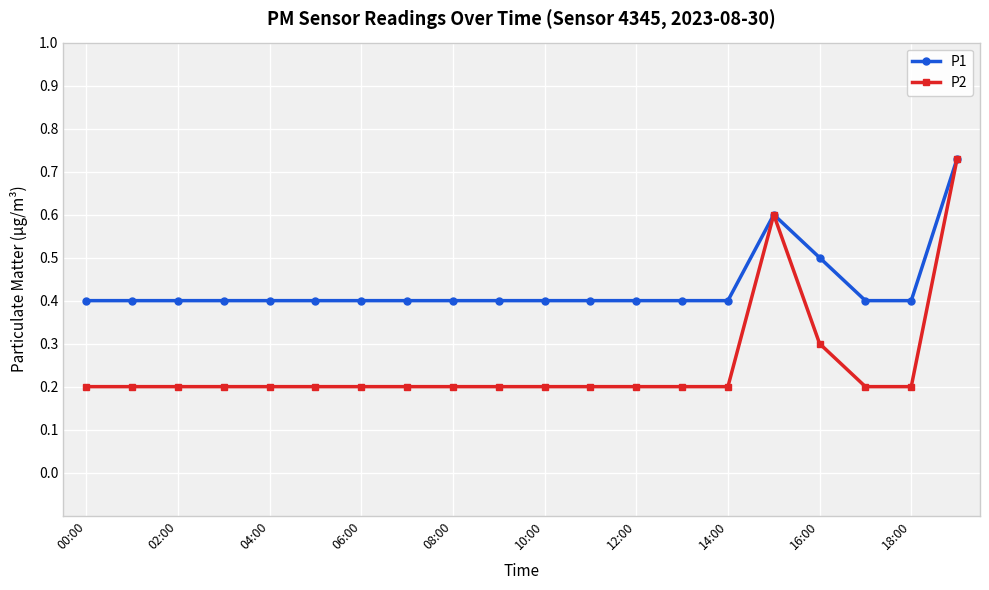

Which series has the largest total across all categories?

P1